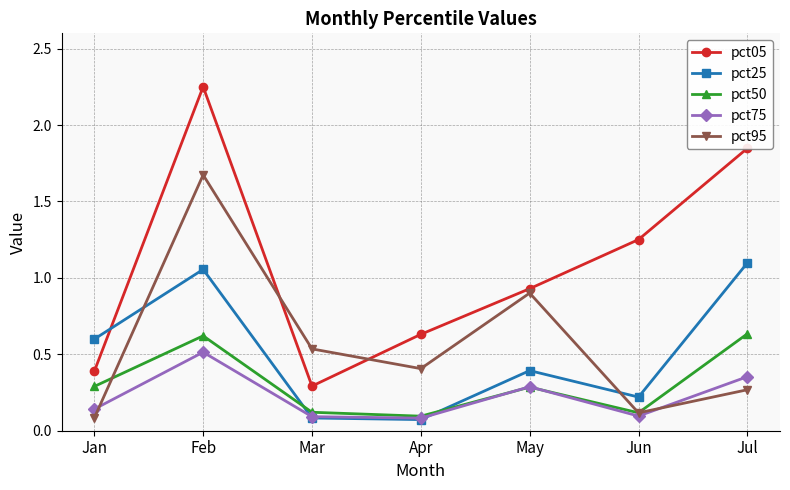

Is it true that pct25 equals 0.6 at Jan?

True